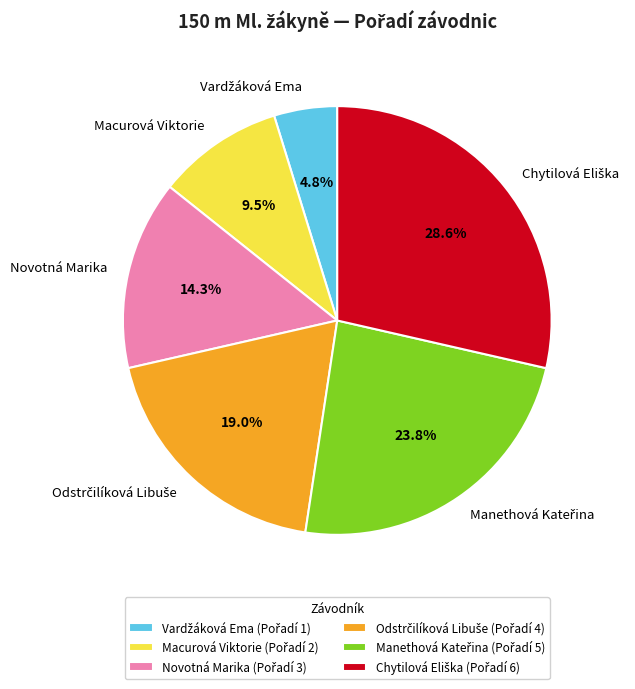

Does any single category account for the majority?

No